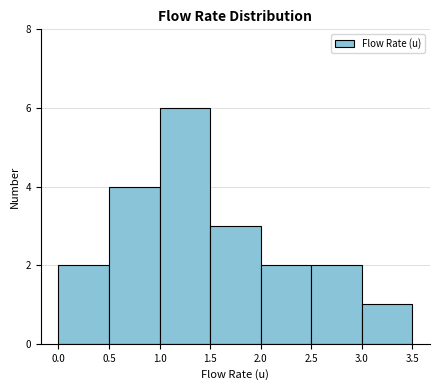

Reading left to right, list every bar in this chart as the range it spans on the x-axis followed by its height. The values are not printed on the chart, so give them approximately, as read against the axis.

0.0 to 0.5: 2
0.5 to 1.0: 4
1.0 to 1.5: 6
1.5 to 2.0: 3
2.0 to 2.5: 2
2.5 to 3.0: 2
3.0 to 3.5: 1